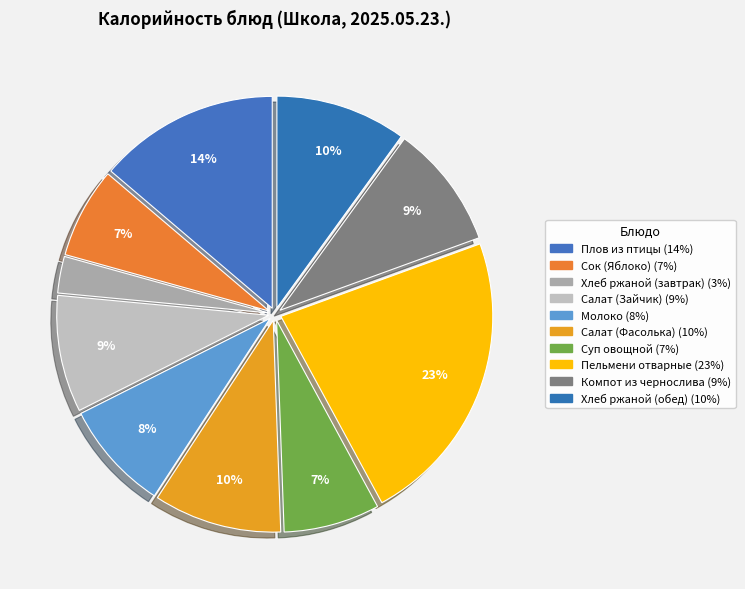

How many slices are in this pie chart?

10